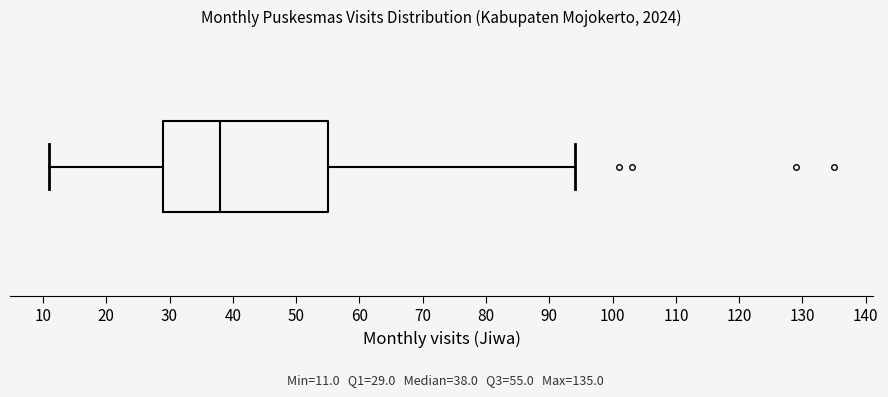

Read this box plot against the x-axis: the position of the median line, the range covered by the box, and the ends of both whiskers. The values are not printed on the chart, so give them approximately, as read against the axis.

median 38, box 29 to 55, whiskers 11 to 94